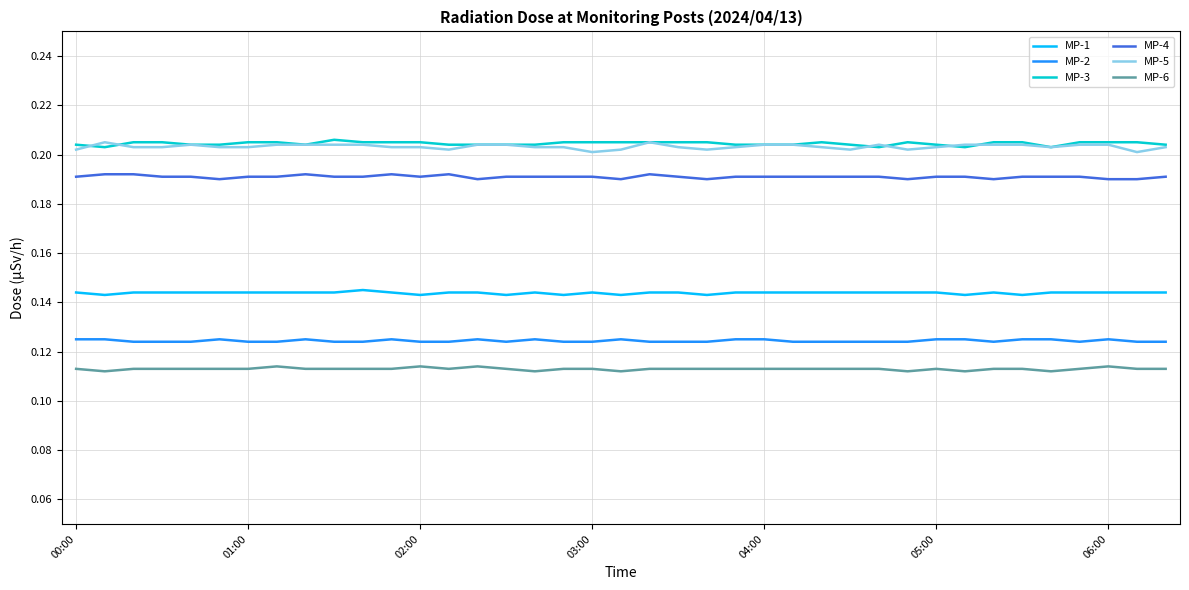

True or false: MP-1 and MP-4 intersect in this chart.

False